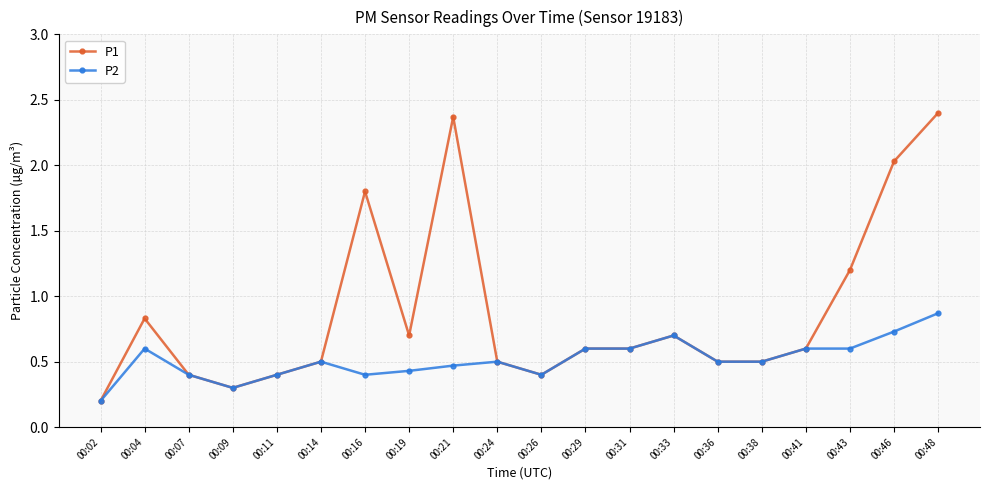

What is the value of the P1 point at the 4th from the left?

0.3